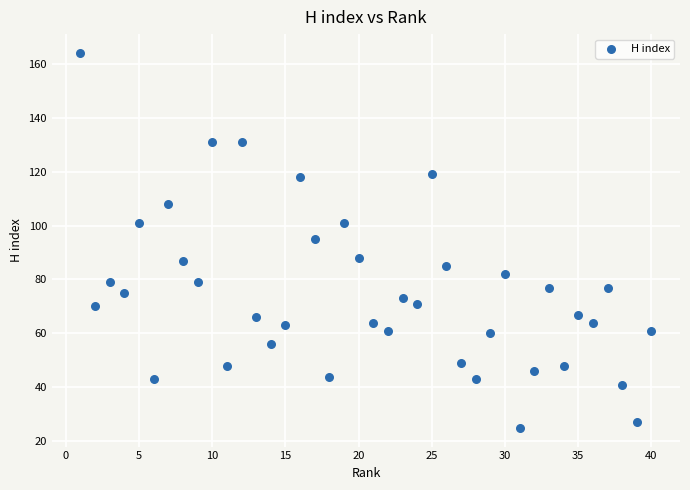

What is the range of X values (max minus min)?

39